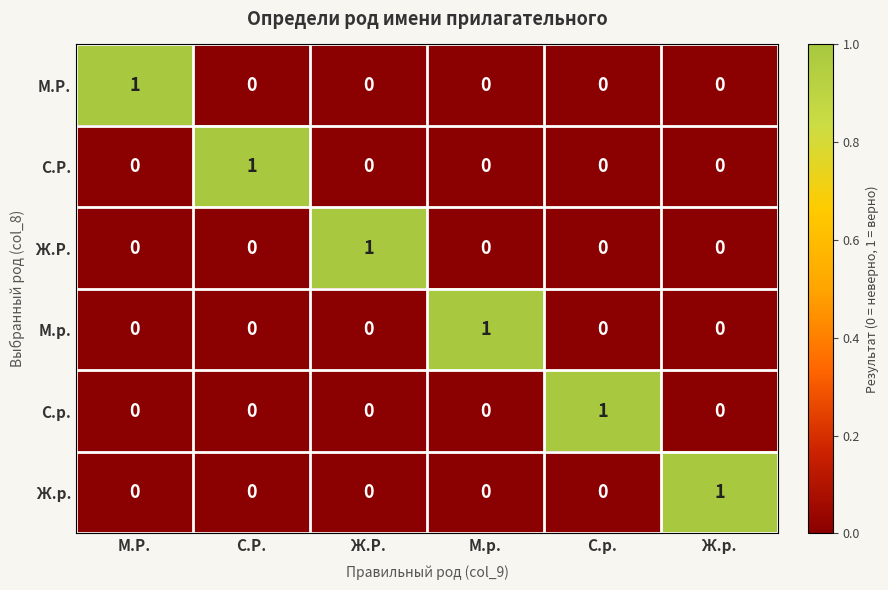

Count the Ж.р. values in the range 0 to 1.

6